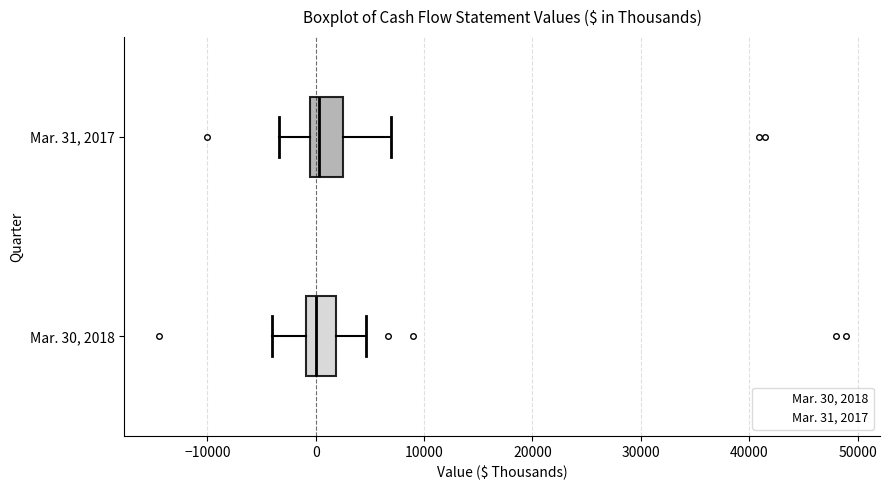

Reading bottom to top, read every box against the x-axis: the position of its median line, the range the box covers, and the ends of its whiskers. The values are not printed on the chart, so give them approximately, as read against the axis.

Mar. 30, 2018: median 0, box -1000 to 2000, whiskers -4000 to 5000
Mar. 31, 2017: median 0, box -1000 to 3000, whiskers -3000 to 7000